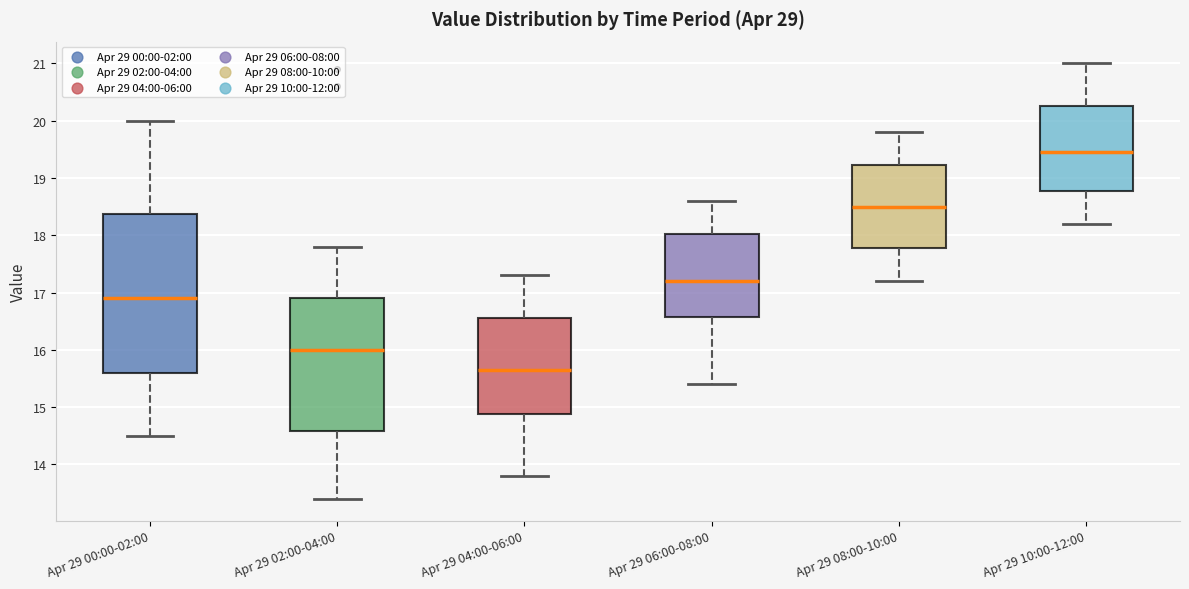

Reading left to right, read every box against the y-axis: the position of its median line, the range the box covers, and the ends of its whiskers. The values are not printed on the chart, so give them approximately, as read against the axis.

Apr 29 00:00-02:00: median 16.9, box 15.6 to 18.4, whiskers 14.5 to 20.0
Apr 29 02:00-04:00: median 16.0, box 14.6 to 16.9, whiskers 13.4 to 17.8
Apr 29 04:00-06:00: median 15.7, box 14.9 to 16.6, whiskers 13.8 to 17.3
Apr 29 06:00-08:00: median 17.2, box 16.6 to 18.0, whiskers 15.4 to 18.6
Apr 29 08:00-10:00: median 18.5, box 17.8 to 19.2, whiskers 17.2 to 19.8
Apr 29 10:00-12:00: median 19.5, box 18.8 to 20.3, whiskers 18.2 to 21.0